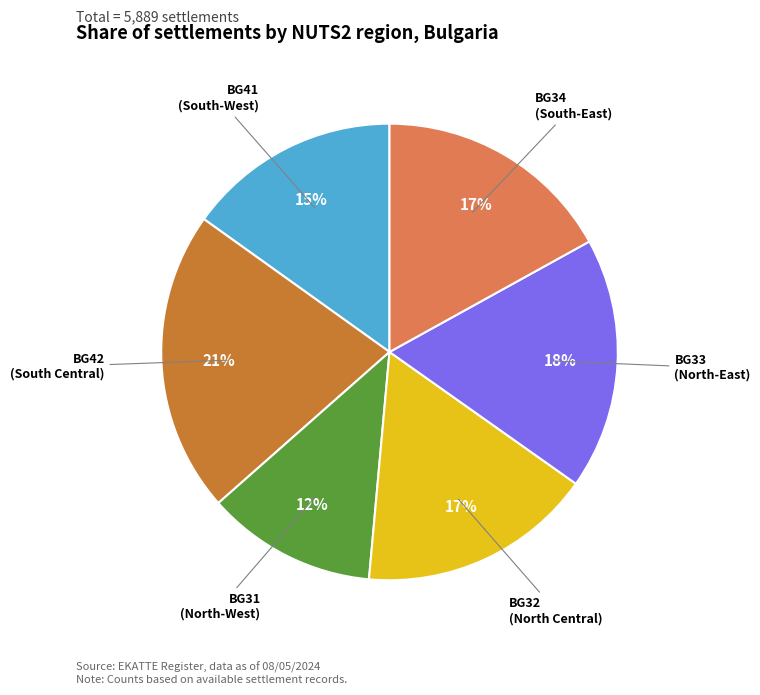

Is there a majority slice in this chart?

No